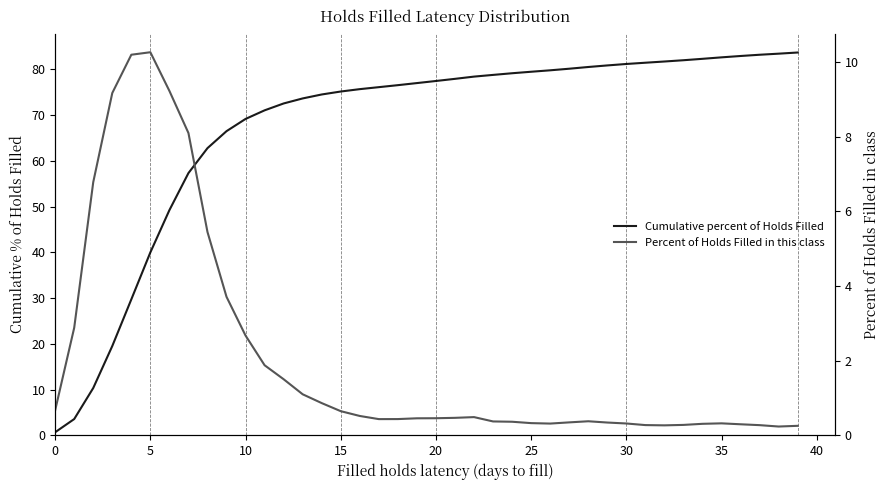

At which category does the chart reach its minimum across all series?

38